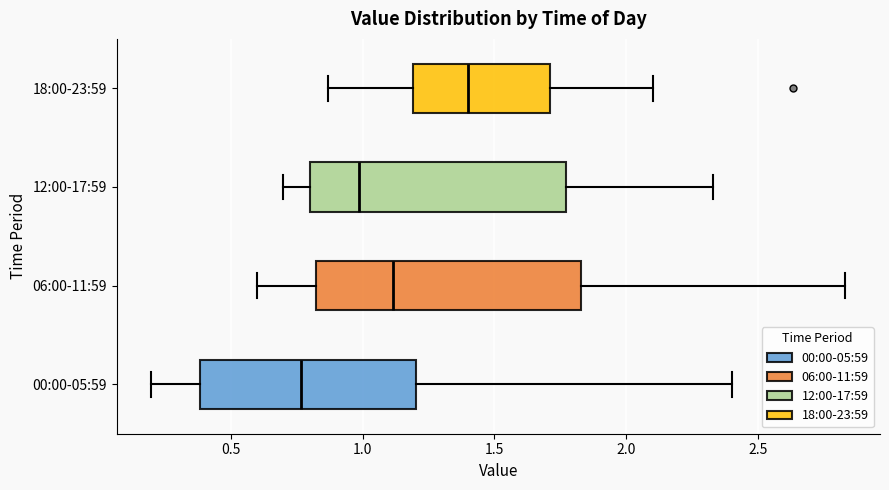

Reading bottom to top, read every box against the x-axis: the position of its median line, the range the box covers, and the ends of its whiskers. The values are not printed on the chart, so give them approximately, as read against the axis.

00:00-05:59: median 0.75, box 0.40 to 1.20, whiskers 0.20 to 2.40
06:00-11:59: median 1.10, box 0.80 to 1.85, whiskers 0.60 to 2.85
12:00-17:59: median 1.00, box 0.80 to 1.75, whiskers 0.70 to 2.35
18:00-23:59: median 1.40, box 1.20 to 1.70, whiskers 0.85 to 2.10